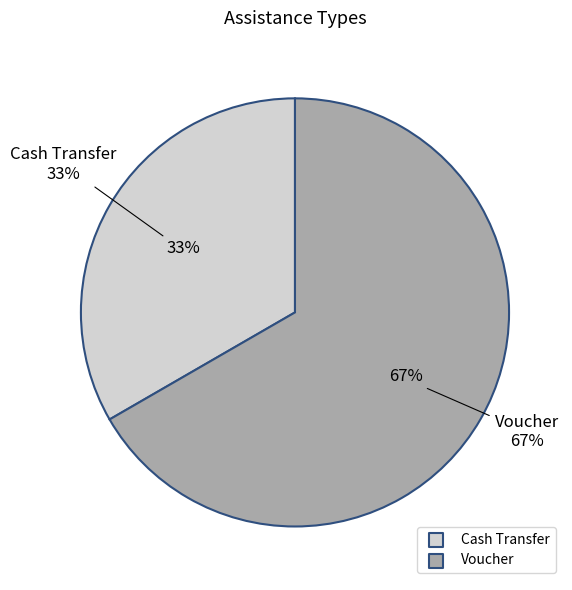

Which slice is the largest?

Voucher